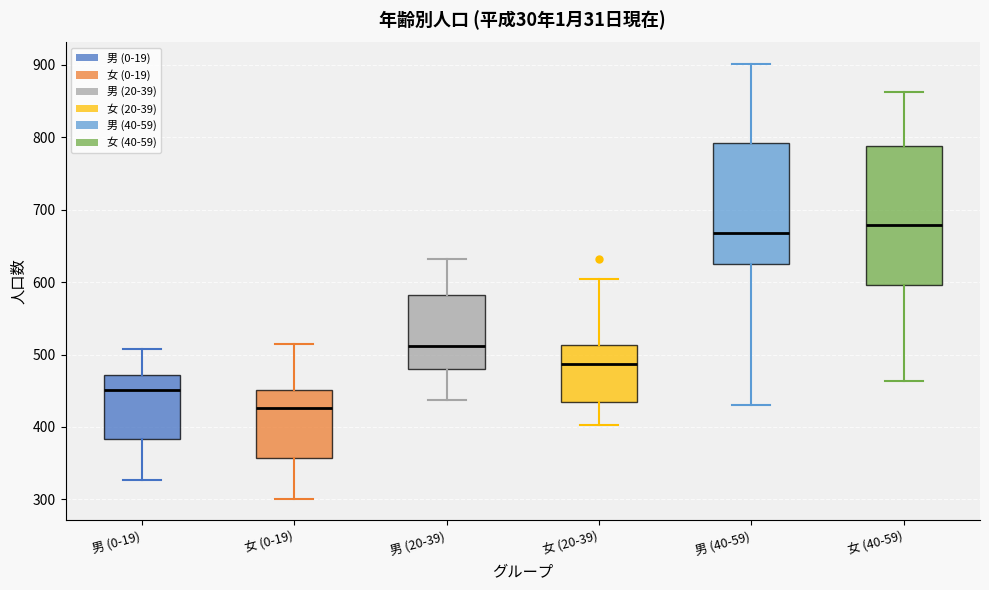

Reading left to right, read every box against the y-axis: the position of its median line, the range the box covers, and the ends of its whiskers. The values are not printed on the chart, so give them approximately, as read against the axis.

男 (0-19): median 450, box 380 to 470, whiskers 330 to 510
女 (0-19): median 430, box 360 to 450, whiskers 300 to 520
男 (20-39): median 510, box 480 to 580, whiskers 440 to 630
女 (20-39): median 490, box 440 to 510, whiskers 400 to 600
男 (40-59): median 670, box 630 to 790, whiskers 430 to 900
女 (40-59): median 680, box 600 to 790, whiskers 460 to 860